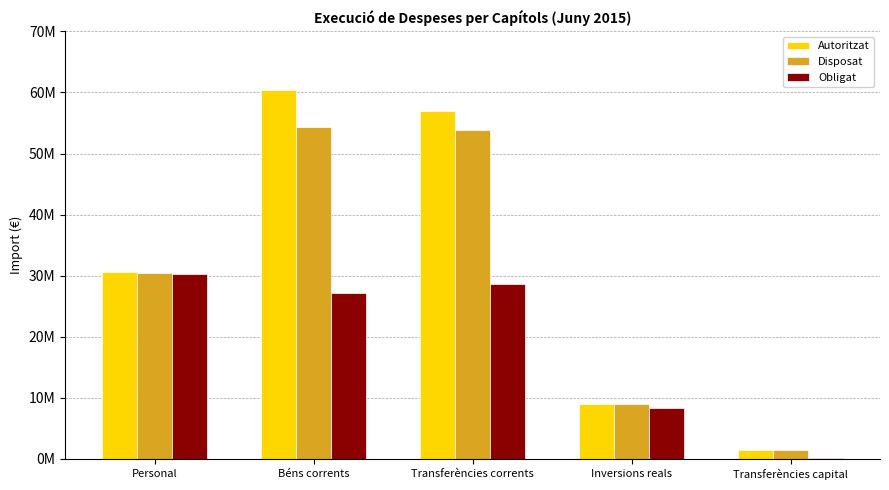

What is the approximate value of Autoritzat at Transferències capital?

1475000.0